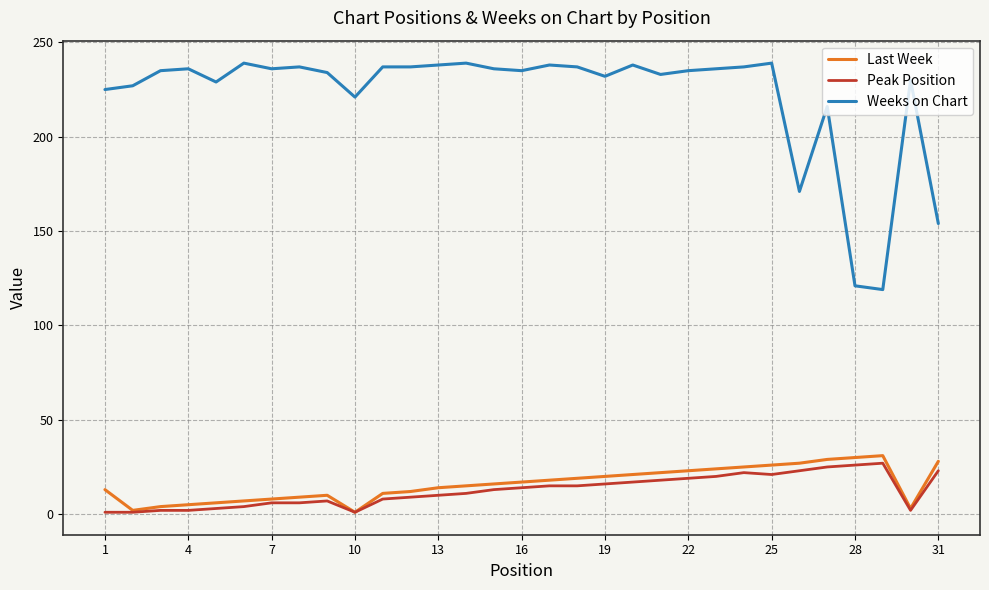

True or false: Weeks on Chart and Last Week intersect in this chart.

False